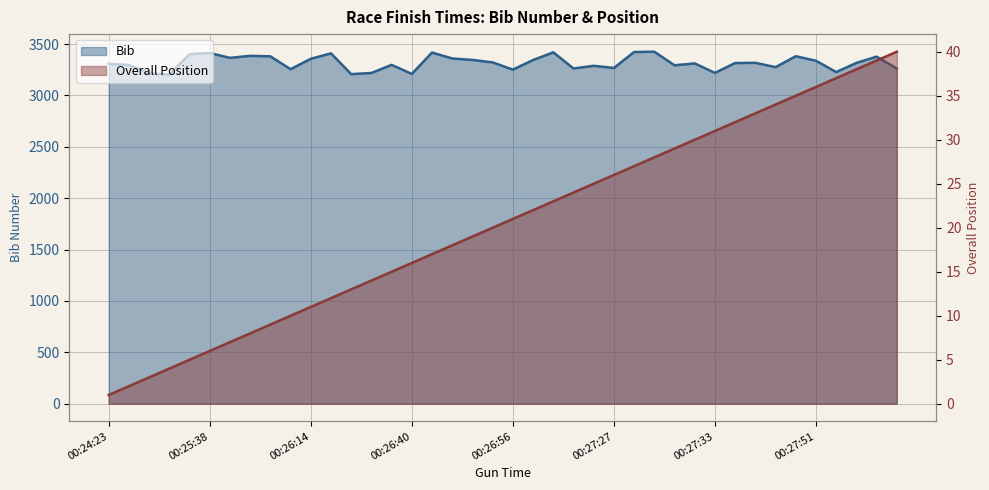

True or false: Bib and Overall Position intersect in this chart.

False